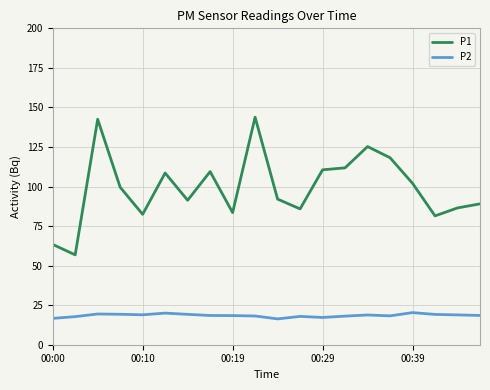

True or false: P1 and P2 cross at least once.

False